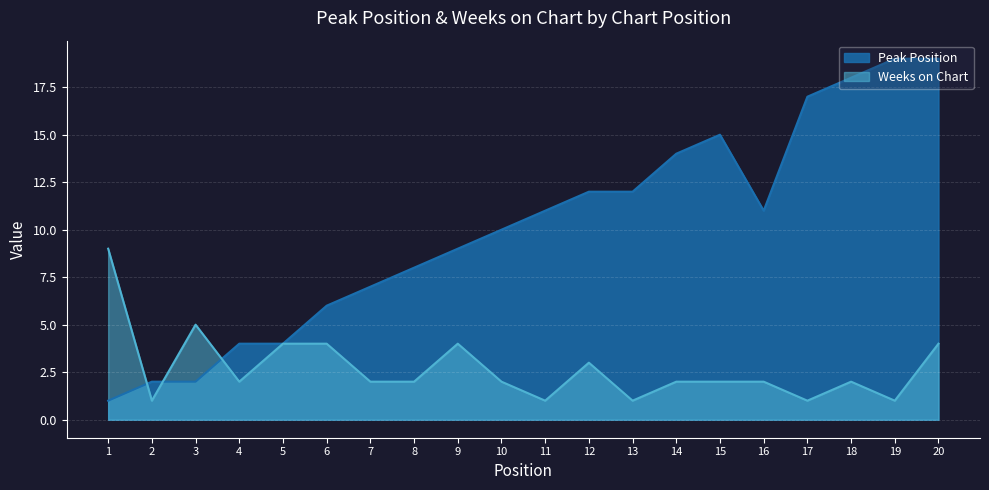

Reading left to right, what are all the values shown in this chart?

Peak Position: 1	2	2	4	4	6	7	8	9	10	11	12	12	14	15	11	17	18	19	19
Weeks on Chart: 9	1	5	2	4	4	2	2	4	2	1	3	1	2	2	2	1	2	1	4